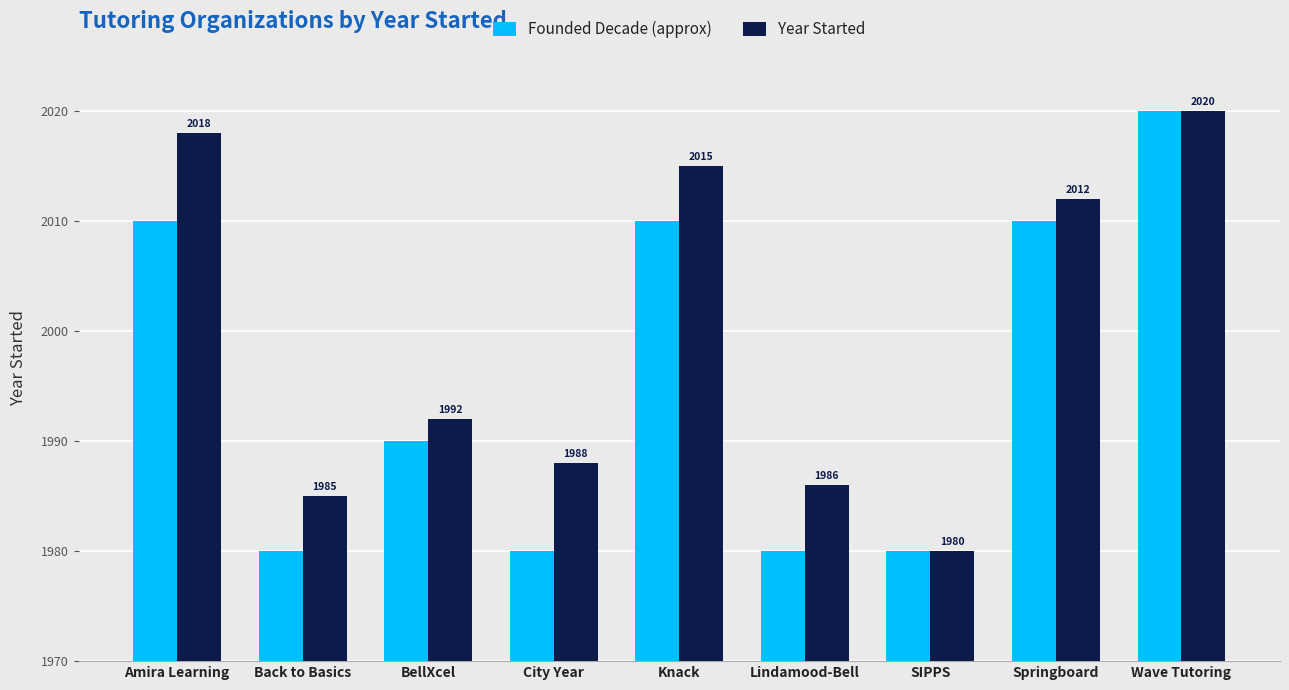

What is the spread (max minus min) of values at Amira Learning?

8